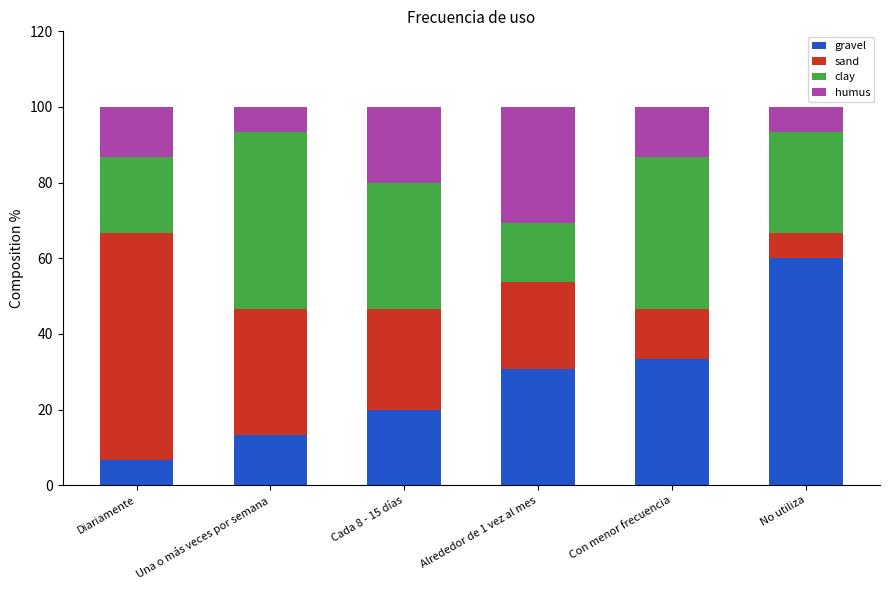

What is the average value of the gravel series?

27.4